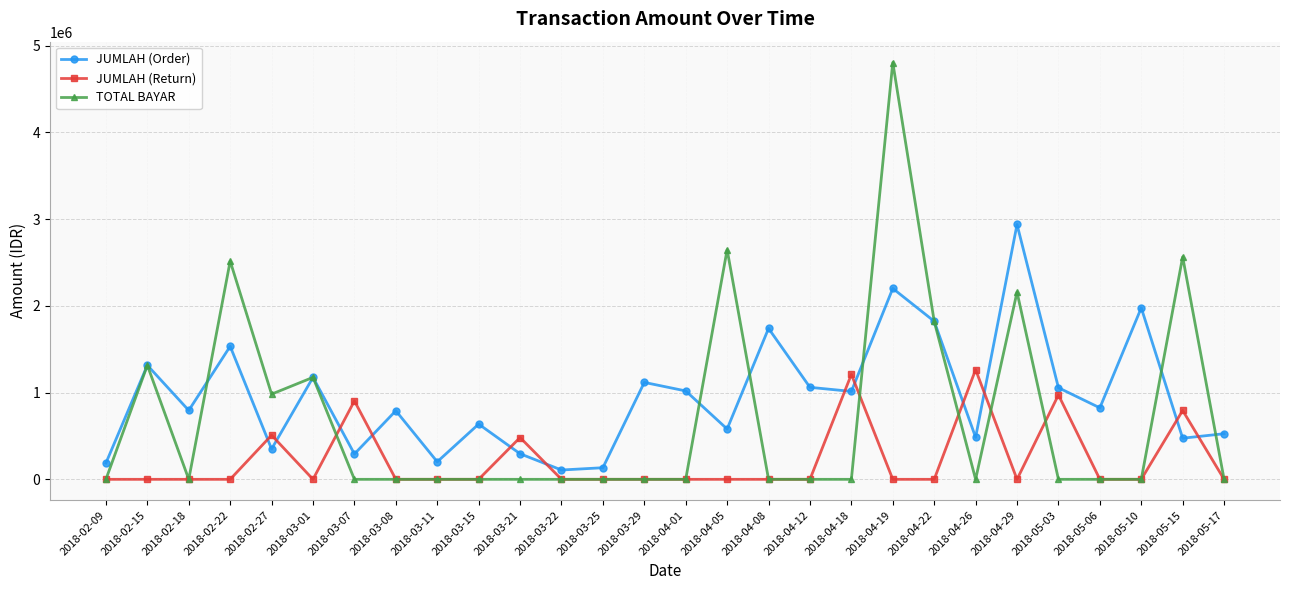

How many series are shown in this chart?

3